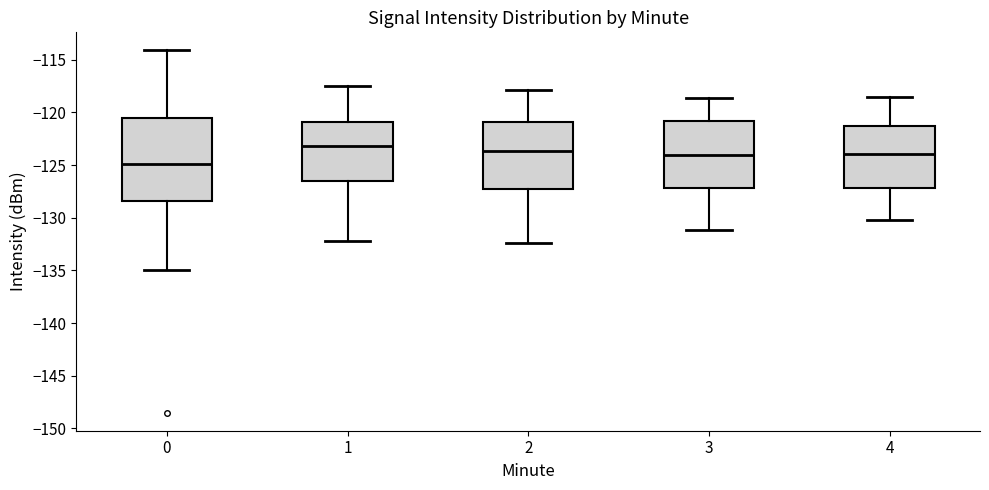

Where does the upper whisker of the box at x = 3 end on the y-axis? The values are not printed on the chart, so give them approximately, as read against the axis.

-118.5